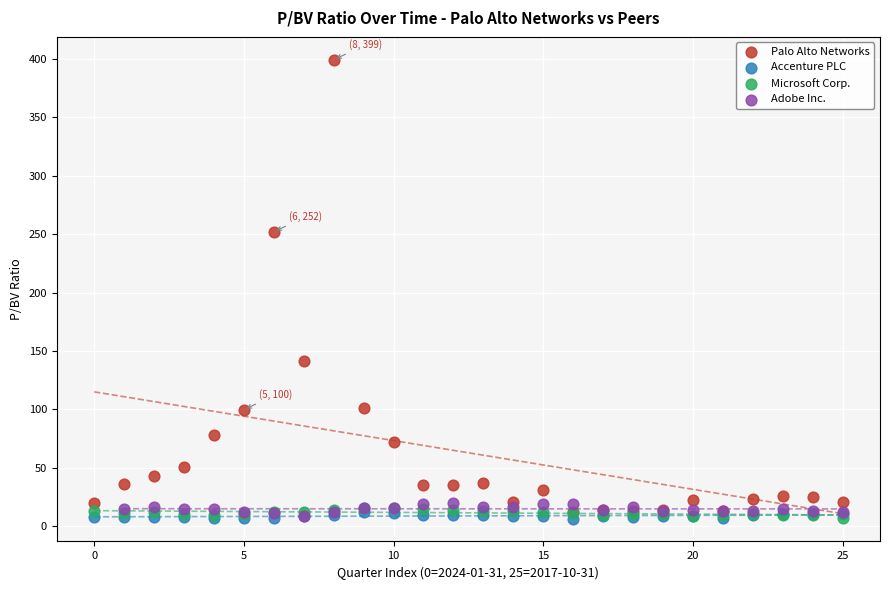

What are all the series names shown in the legend?

Palo Alto Networks, Accenture PLC, Microsoft Corp., Adobe Inc.